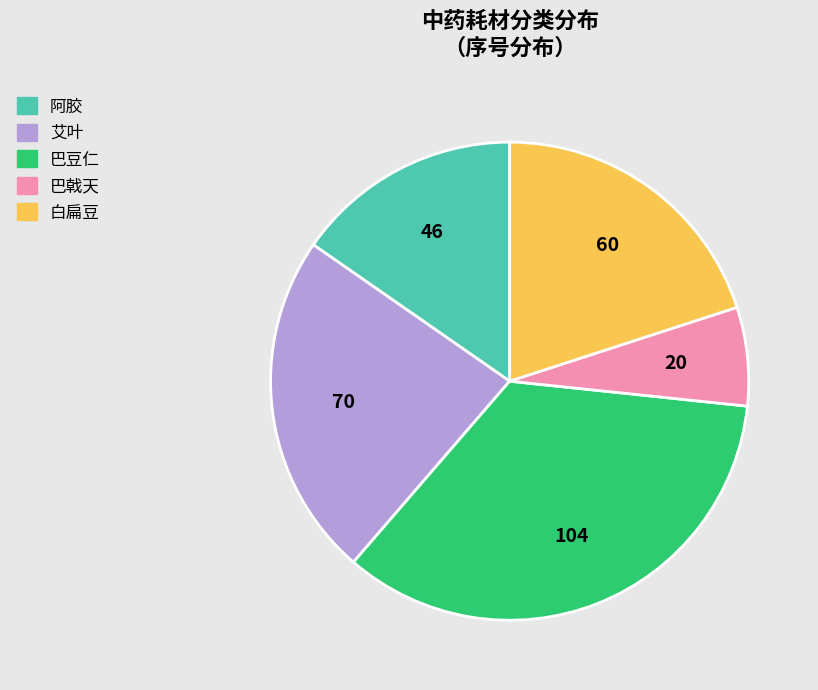

Is there a majority slice in this chart?

No